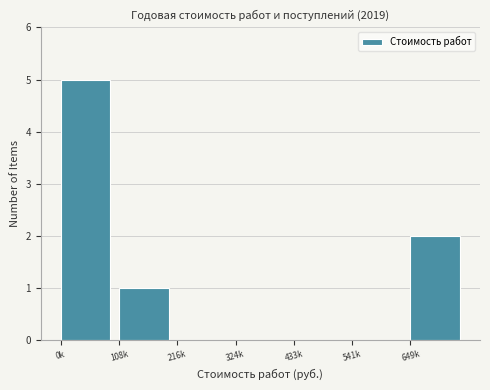

Reading left to right, extract all data points from this chart.

0k=5	108k=1	216k=0	324k=0	433k=0	541k=0	649k=2